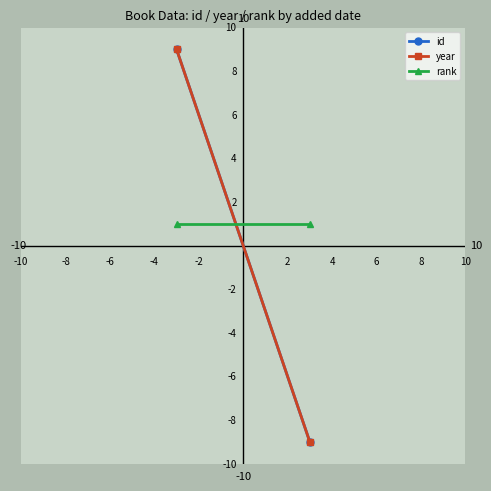

The year series shows -16 at 1. True or false?

False